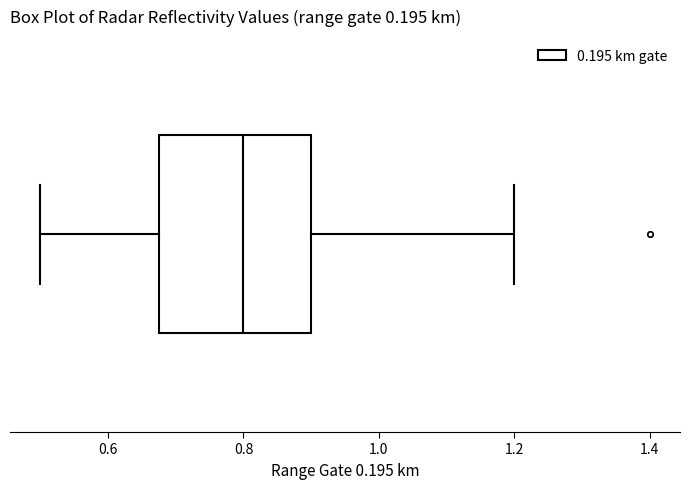

Where is the right edge of the box on the x-axis? The values are not printed on the chart, so give them approximately, as read against the axis.

0.90